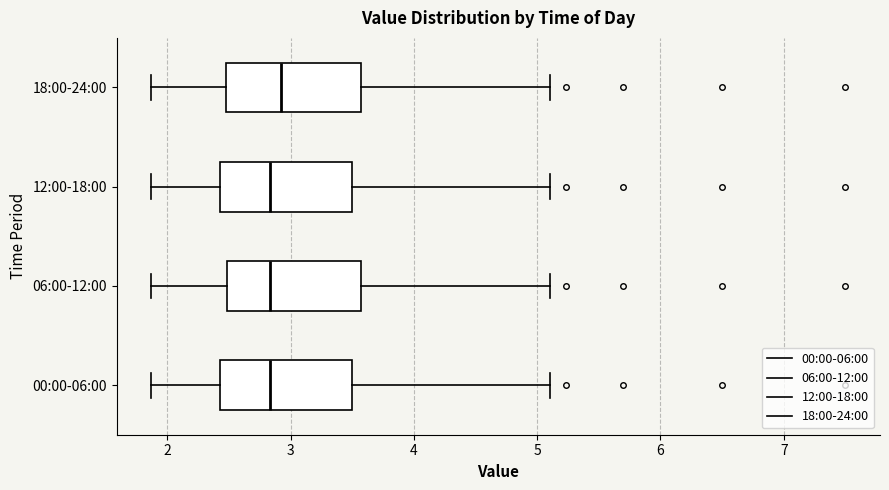

Where is the right edge of the box for 06:00-12:00 on the x-axis? The values are not printed on the chart, so give them approximately, as read against the axis.

3.6